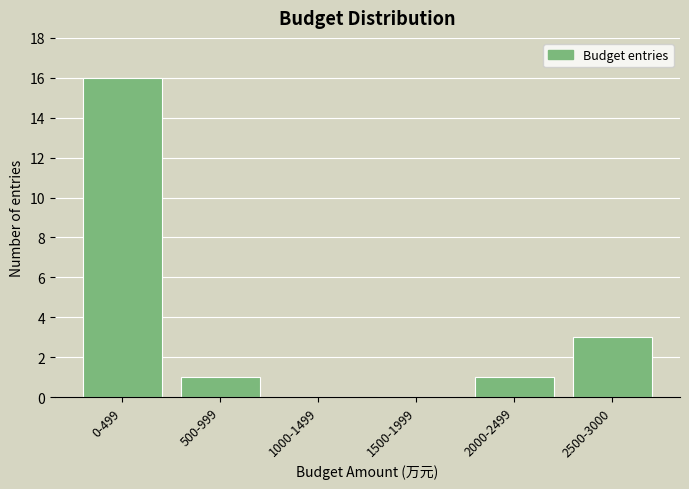

Reading right to left, what are all the values shown in this chart?

2500-3000=3	2000-2499=1	1500-1999=0	1000-1499=0	500-999=1	0-499=16